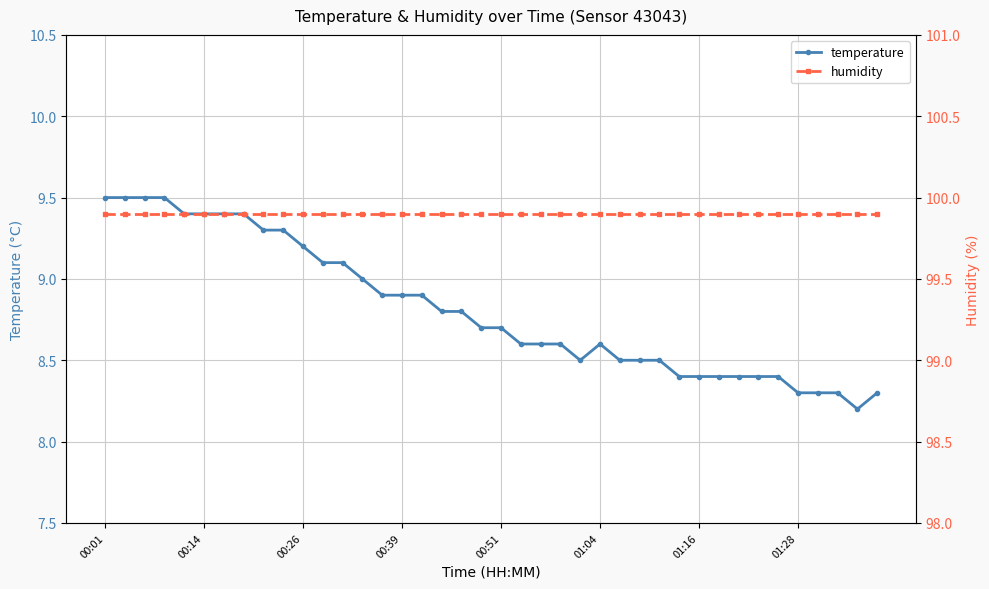

At which category is the sum across all series the highest?

00:01